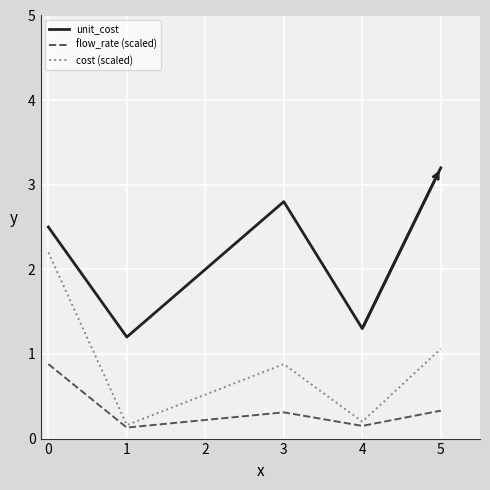

Count the number of categories in the chart.

5